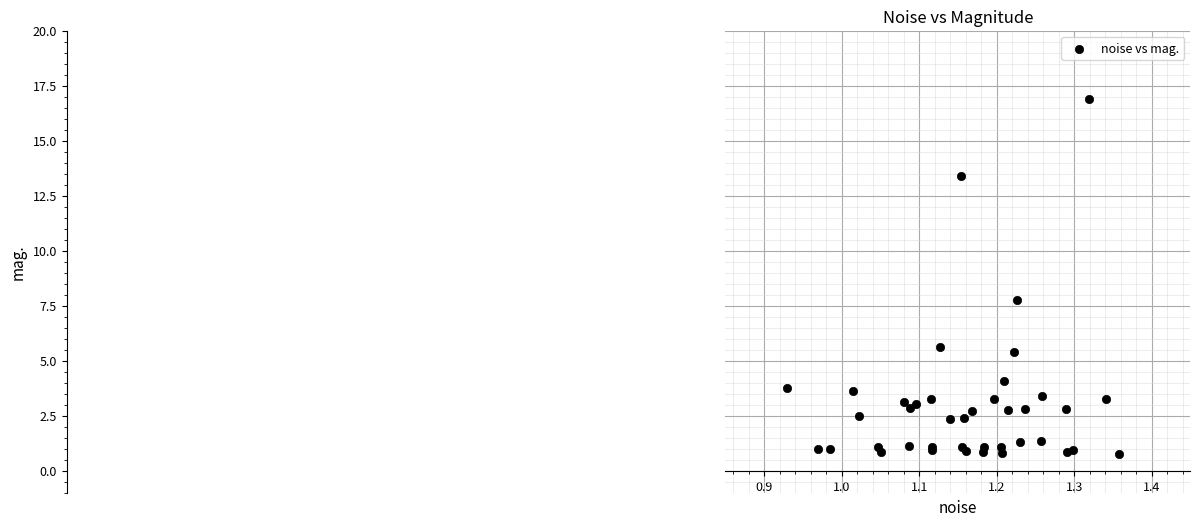

What Y value in the scatter plot is closest to 8?

7.8